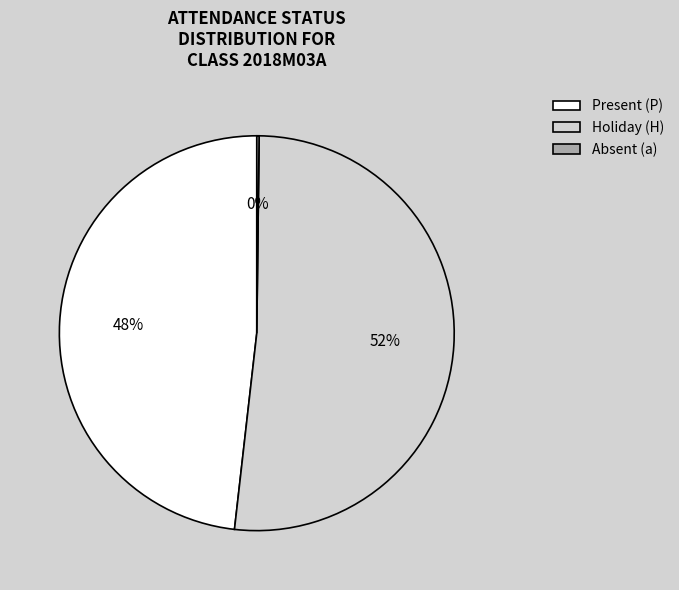

True or false: Holiday (H) accounts for 43% of the total.

False